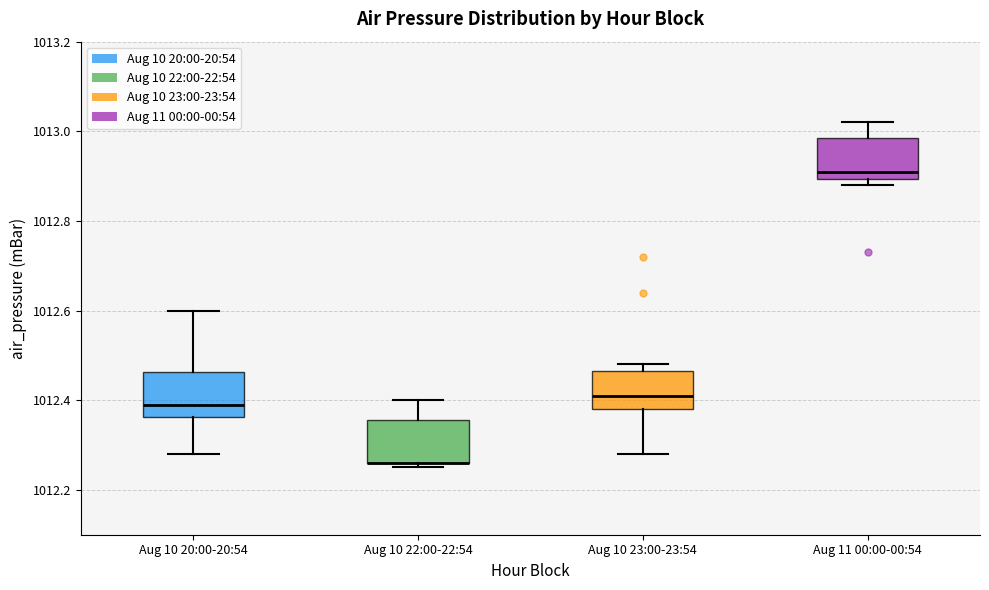

Reading left to right, transcribe this box plot: for each box, give where its median line is, the range the box spans, and where its two whiskers end, as read against the y-axis. The values are not printed on the chart, so give them approximately, as read against the axis.

Aug 10 20:00-20:54: median 1012.40, box 1012.36 to 1012.46, whiskers 1012.28 to 1012.60
Aug 10 22:00-22:54: median 1012.26 (drawn on the box's lower edge), box 1012.26 to 1012.36, whiskers 1012.26 (just below the box's lower edge) to 1012.40
Aug 10 23:00-23:54: median 1012.42, box 1012.38 to 1012.46, whiskers 1012.28 to 1012.48
Aug 11 00:00-00:54: median 1012.92, box 1012.90 to 1012.98, whiskers 1012.88 to 1013.02